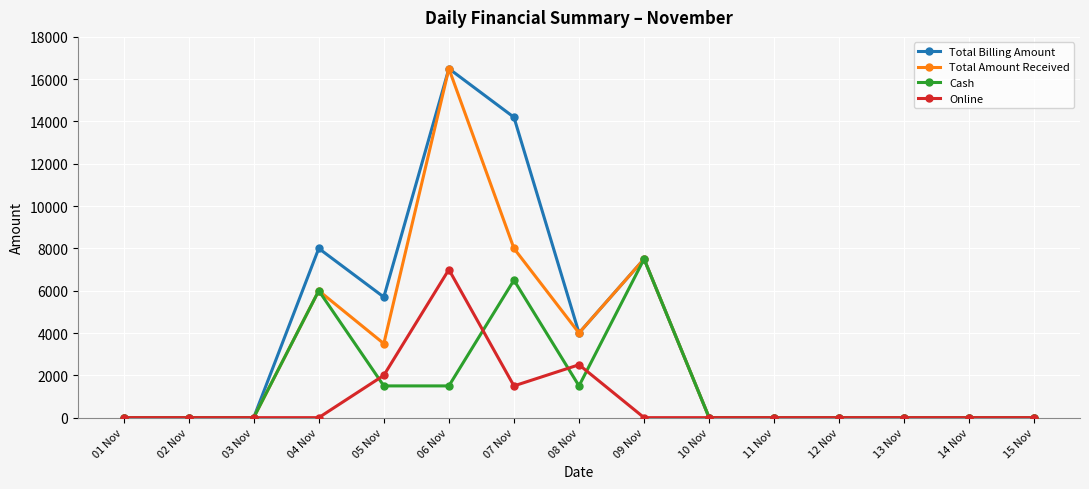

What is the greatest value displayed?

16500